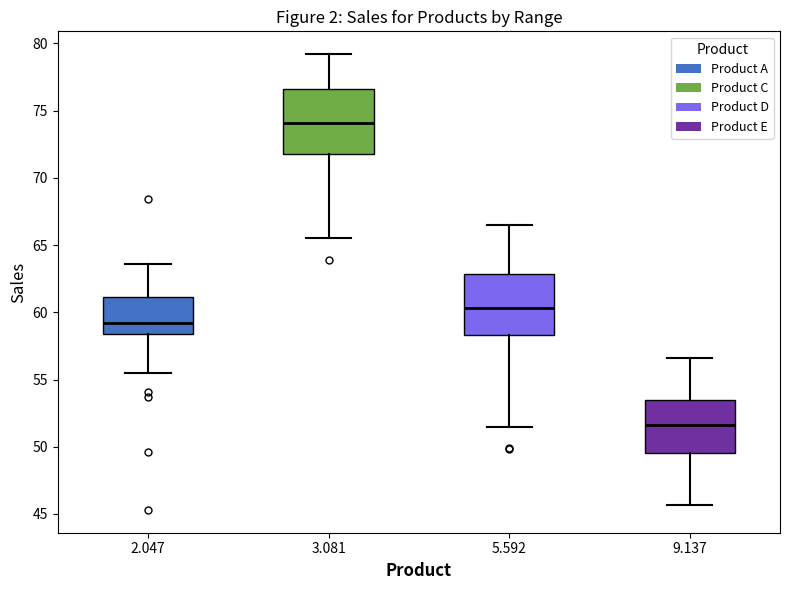

Which box has the lowest median line?

9.137